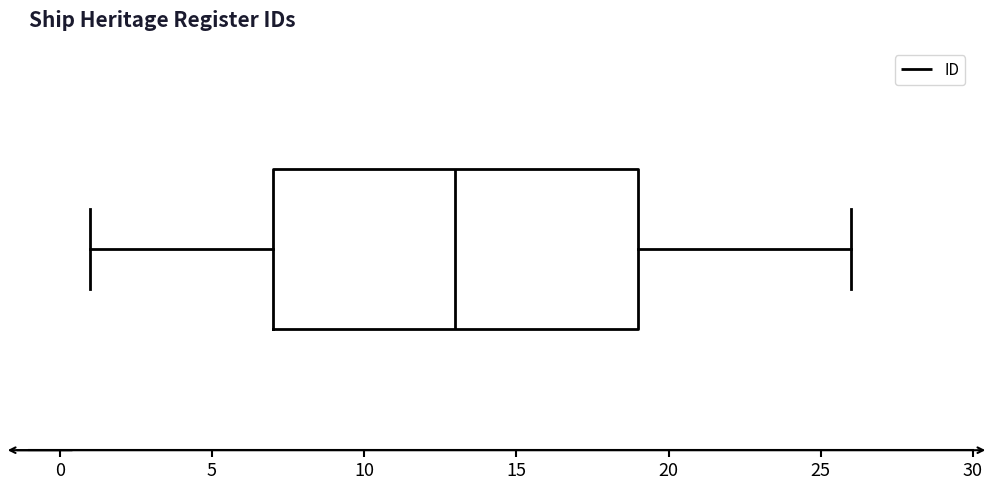

Where does the median line of the box sit on the x-axis? The values are not printed on the chart, so give them approximately, as read against the axis.

13